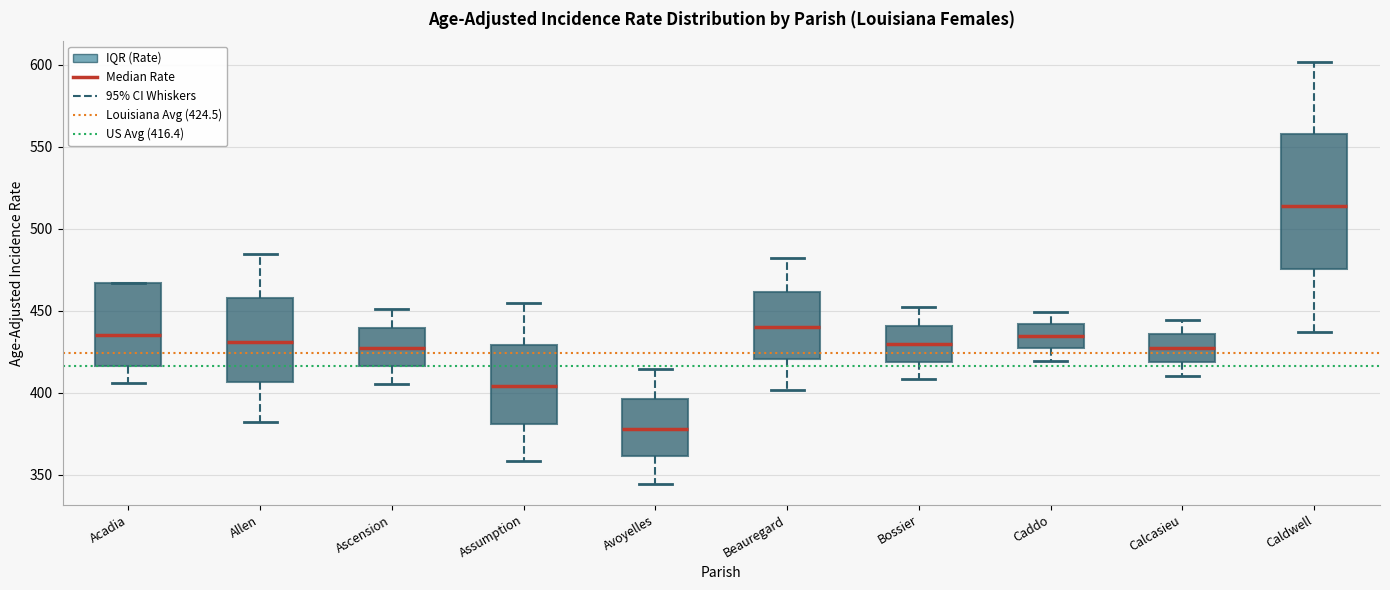

Where is the upper edge of the box for Caldwell on the y-axis? The values are not printed on the chart, so give them approximately, as read against the axis.

560